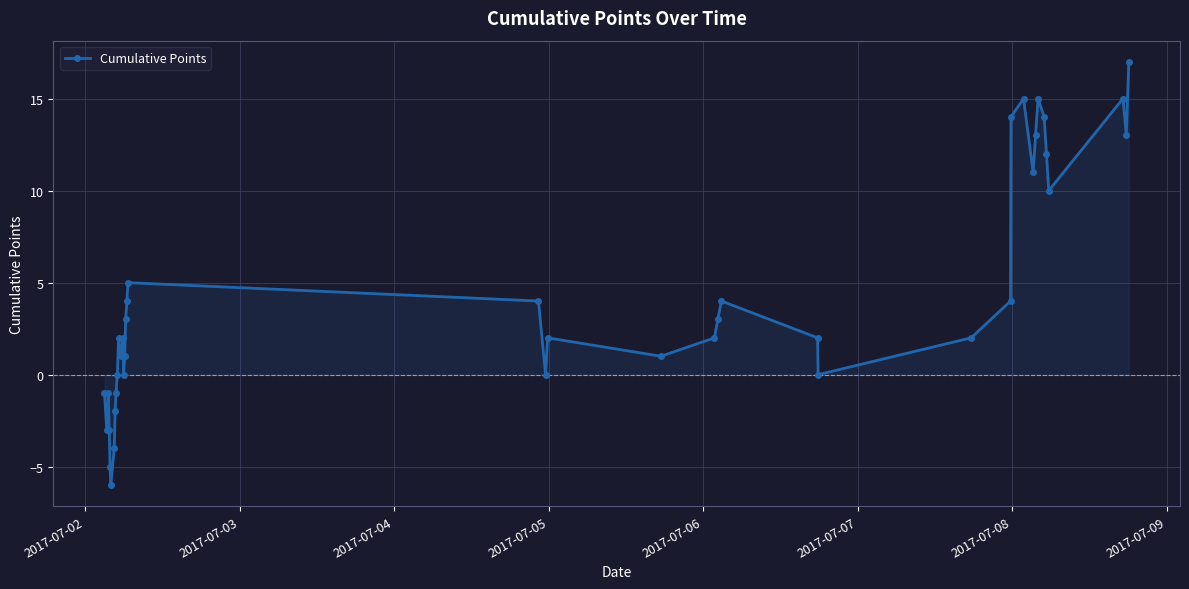

What is the maximum value shown in the chart?

17